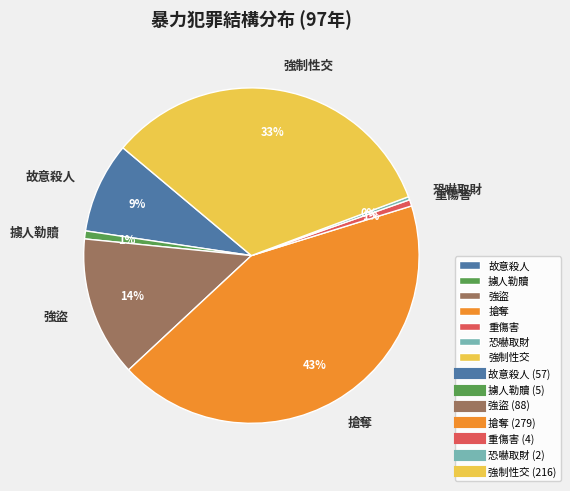

Is the sum of 強盜 and 擄人勒贖 greater than half?

No